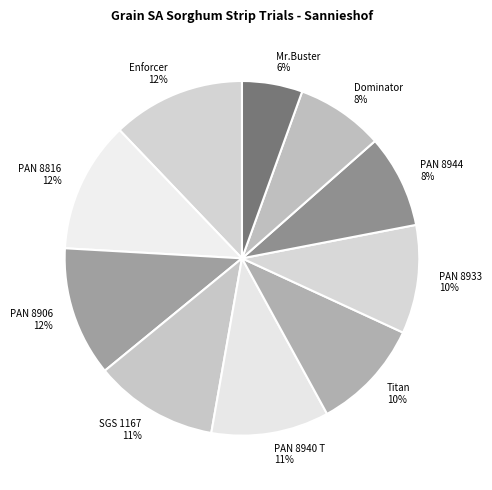

Which slice is the smallest?

Mr.Buster